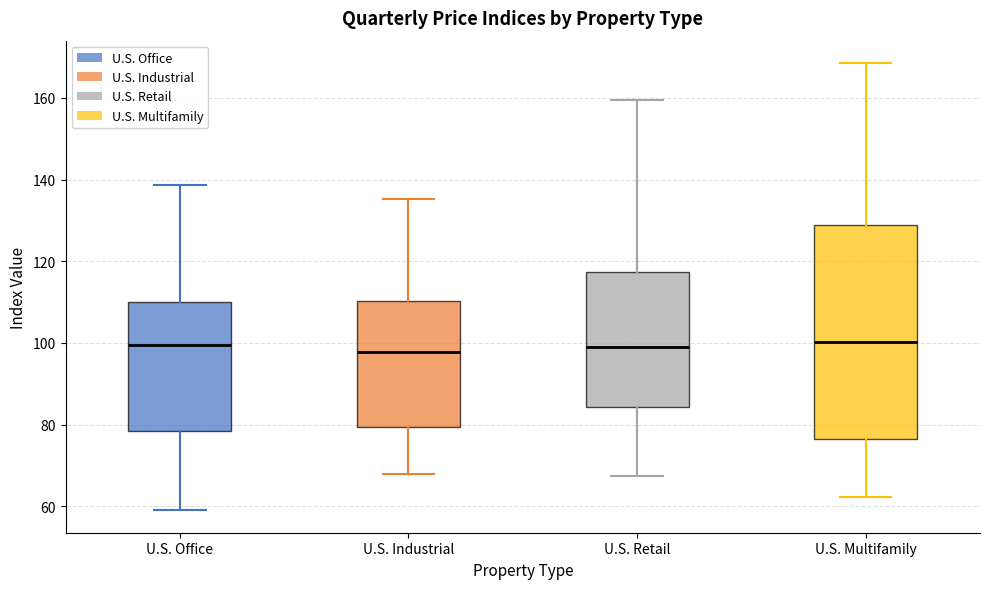

Reading left to right, read every box against the y-axis: the position of its median line, the range the box covers, and the ends of its whiskers. The values are not printed on the chart, so give them approximately, as read against the axis.

U.S. Office: median 100, box 78 to 110, whiskers 58 to 138
U.S. Industrial: median 98, box 80 to 110, whiskers 68 to 136
U.S. Retail: median 98, box 84 to 118, whiskers 68 to 160
U.S. Multifamily: median 100, box 76 to 128, whiskers 62 to 168